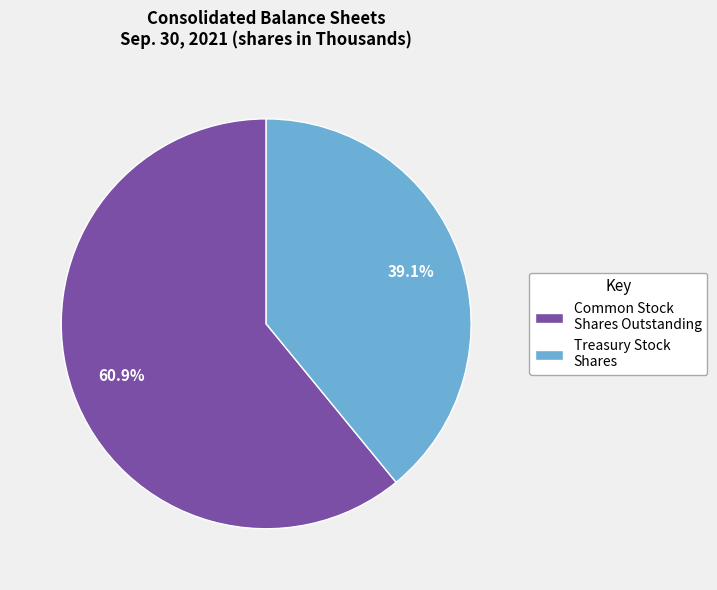

Is there any slice that represents more than half of the pie?

Yes